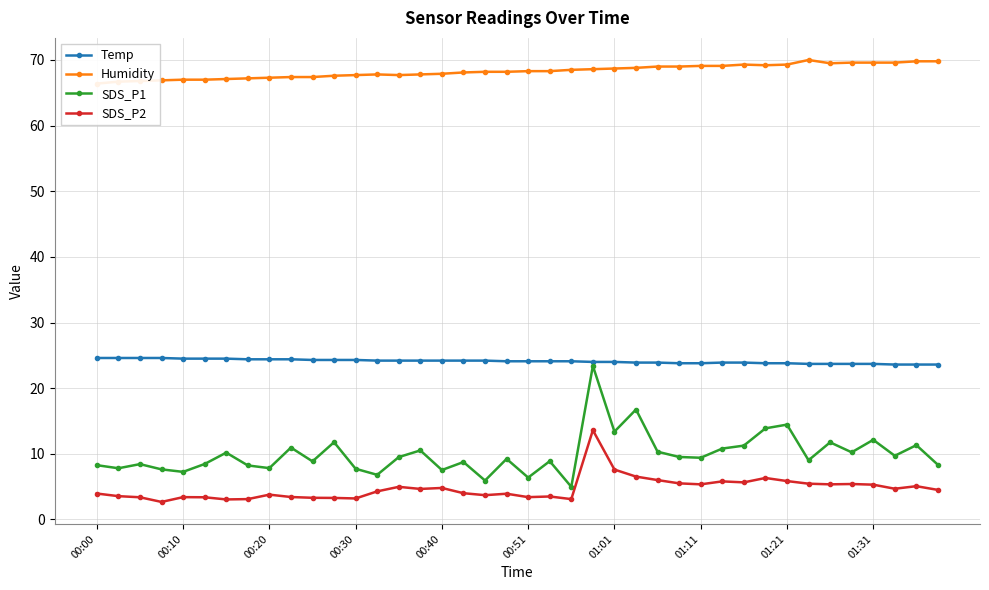

True or false: SDS_P2 and Humidity intersect in this chart.

False